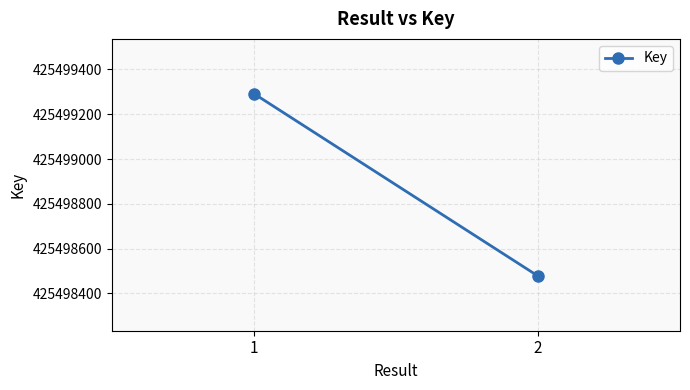

How many lines are shown in the chart?

1